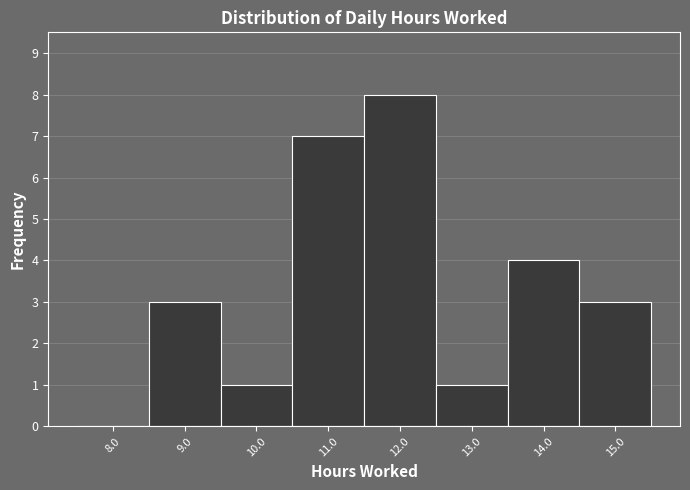

What is the height of the bar covering 11.5 to 12.5 on the x-axis? The values are not printed on the chart, so give them approximately, as read against the axis.

8